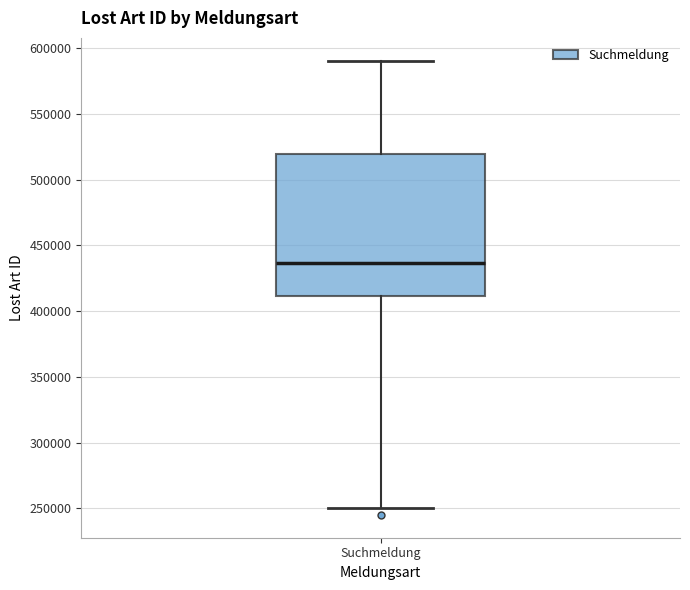

Where is the upper edge of the box for Suchmeldung on the y-axis? The values are not printed on the chart, so give them approximately, as read against the axis.

520000